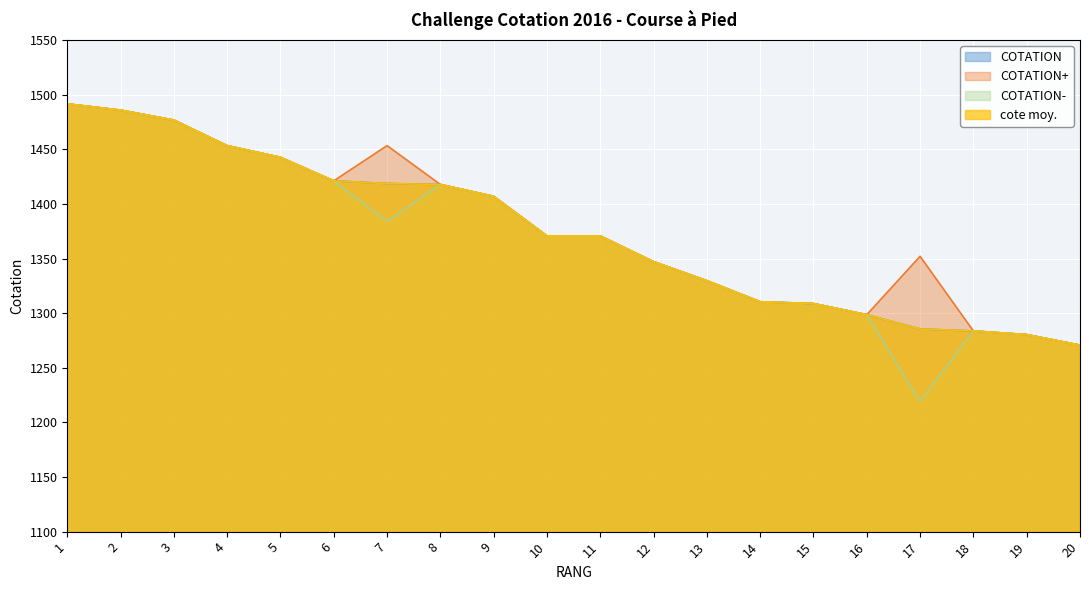

True or false: COTATION- has a value of 1417.7 at 8.

True